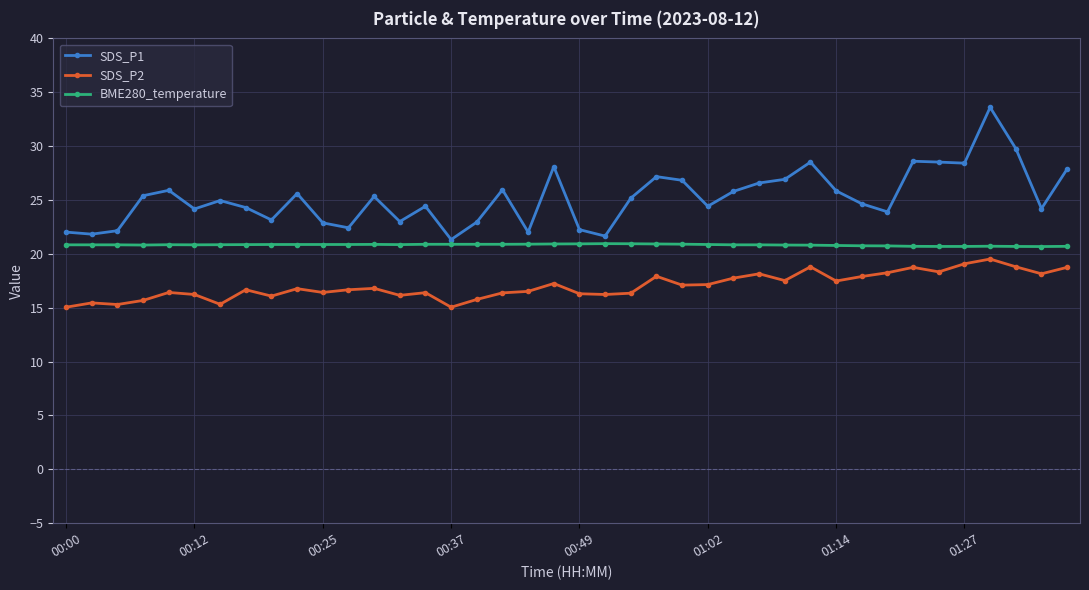

At how many categories does at least one series exceed 17?

40